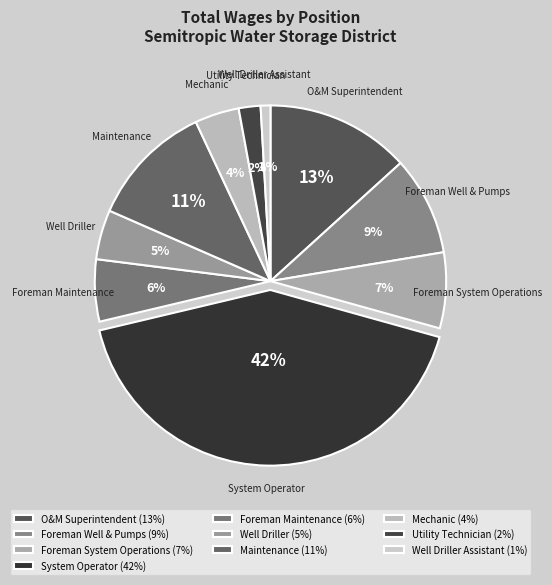

Is the sum of Foreman Maintenance and Foreman System Operations greater than half?

No